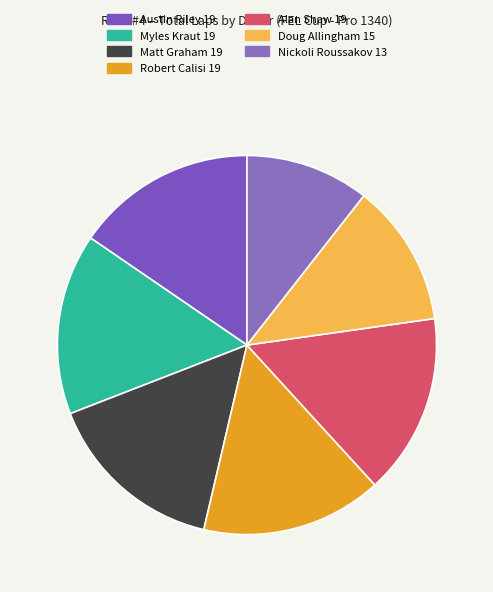

Count the number of slices in the pie.

7